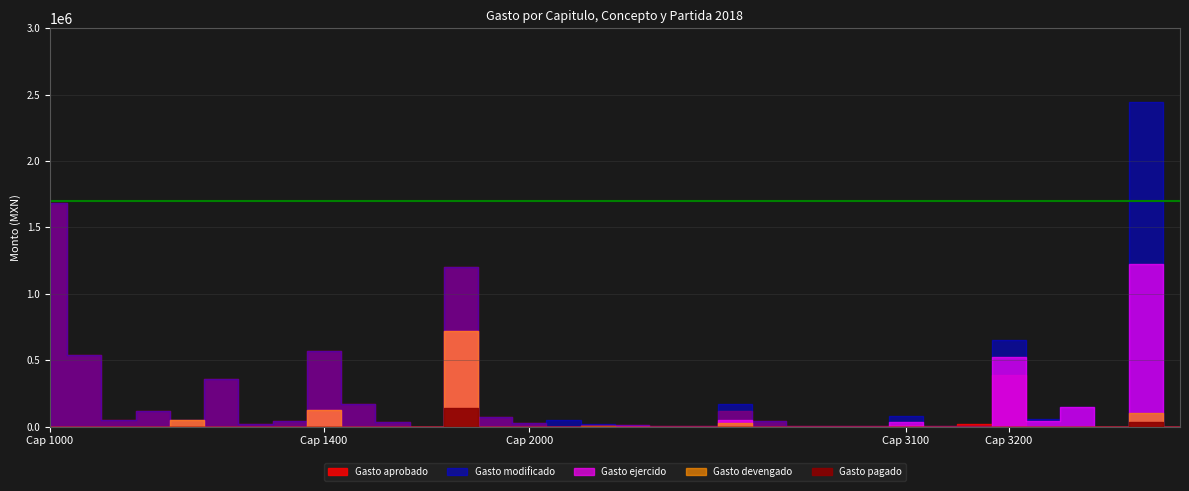

Is it true that Gasto aprobado equals 5285 at 31301?

False